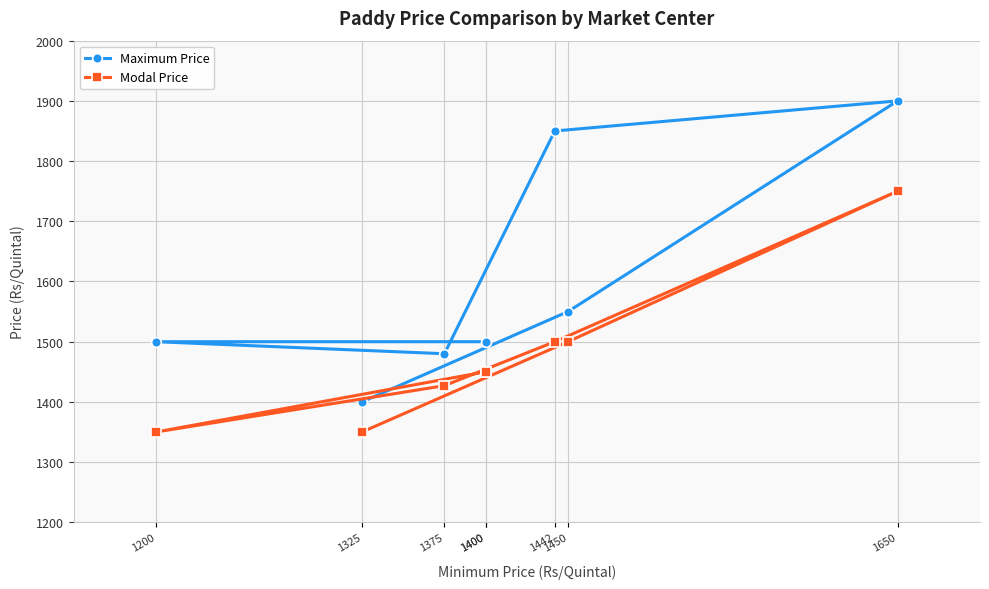

Reading right to left, what are all the values shown in this chart?

Maximum Price: 1500	1500	1500	1480	1850	1900	1550	1400
Modal Price: 1450	1450	1350	1427	1500	1750	1500	1350